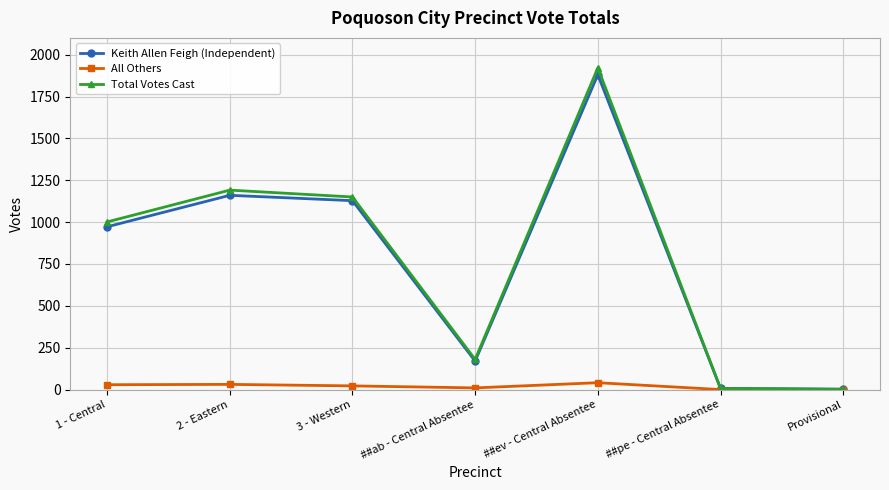

What is the difference between the All Others values at ##ev - Central Absentee and Provisional?

41